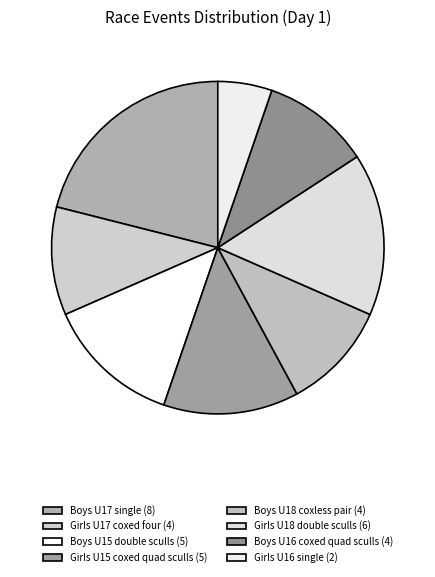

Which slice is the smallest?

Girls U16 single